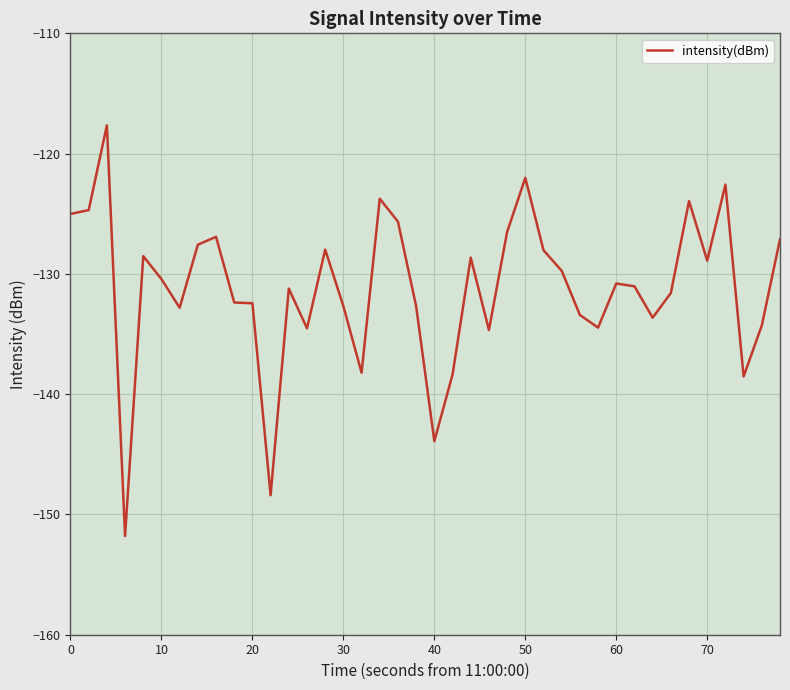

What is the minimum value shown in the chart?

-151.8